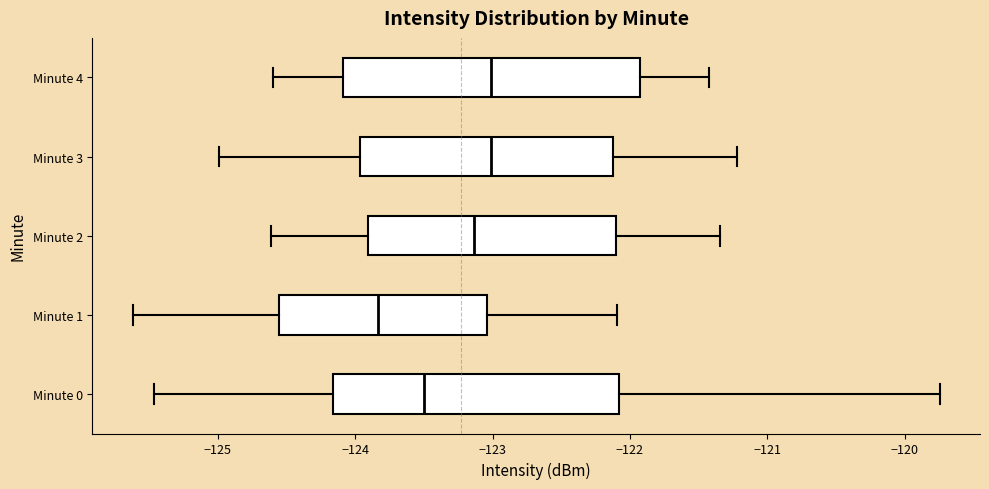

Reading bottom to top, read every box against the x-axis: the position of its median line, the range the box covers, and the ends of its whiskers. The values are not printed on the chart, so give them approximately, as read against the axis.

Minute 0: median -123.5, box -124.2 to -122.1, whiskers -125.5 to -119.7
Minute 1: median -123.8, box -124.6 to -123.0, whiskers -125.6 to -122.1
Minute 2: median -123.1, box -123.9 to -122.1, whiskers -124.6 to -121.3
Minute 3: median -123.0, box -124.0 to -122.1, whiskers -125.0 to -121.2
Minute 4: median -123.0, box -124.1 to -121.9, whiskers -124.6 to -121.4